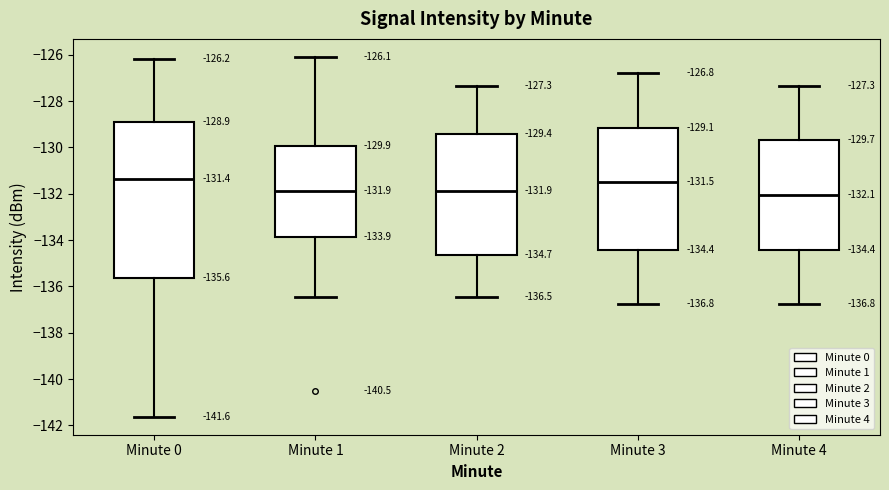

Comparing the boxes themselves (not the whiskers), which one is the tallest?

Minute 0